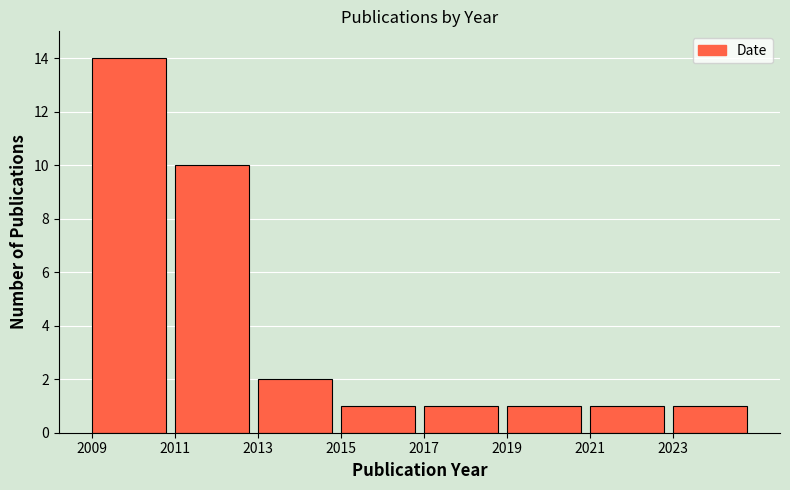

Reading left to right, what are all the values shown in this chart?

14	10	2	1	1	1	1	1